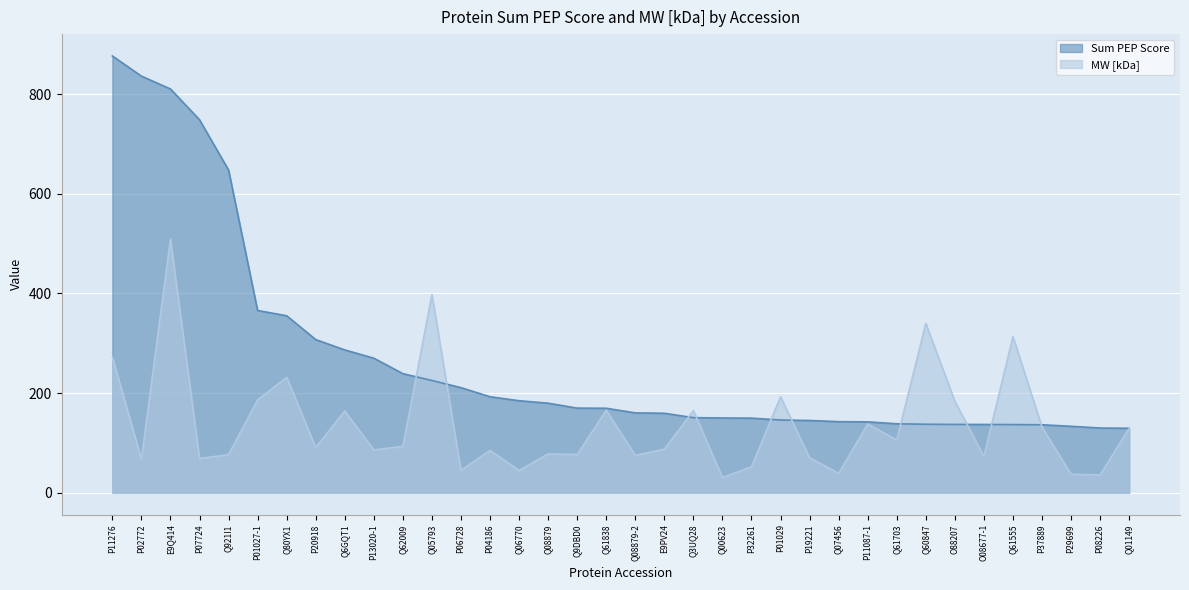

What is the sum of the Sum PEP Score values at O08677-1 and Q60847?

274.7